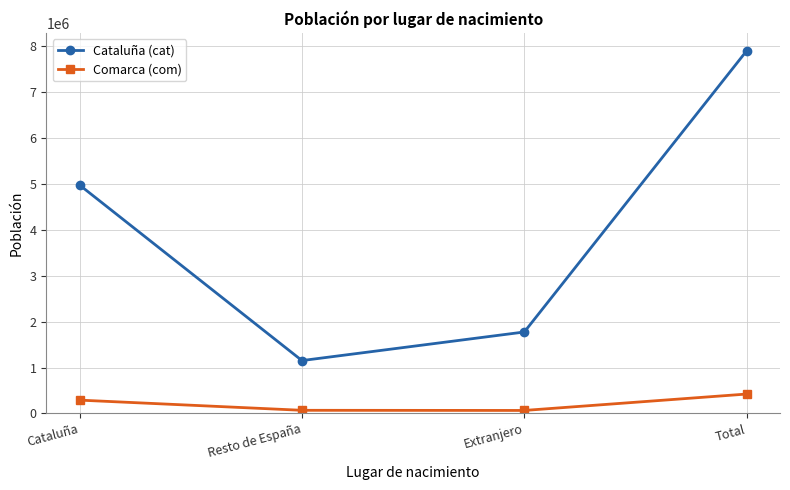

True or false: Comarca (com) and Cataluña (cat) intersect in this chart.

False